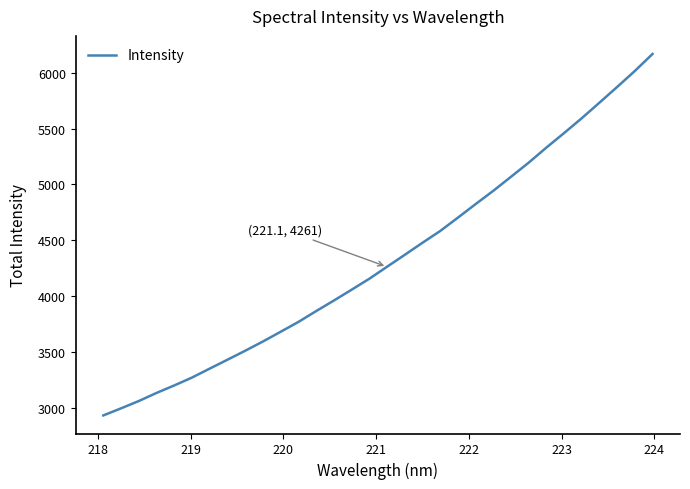

Is this an area chart (filled region under the line)?

No